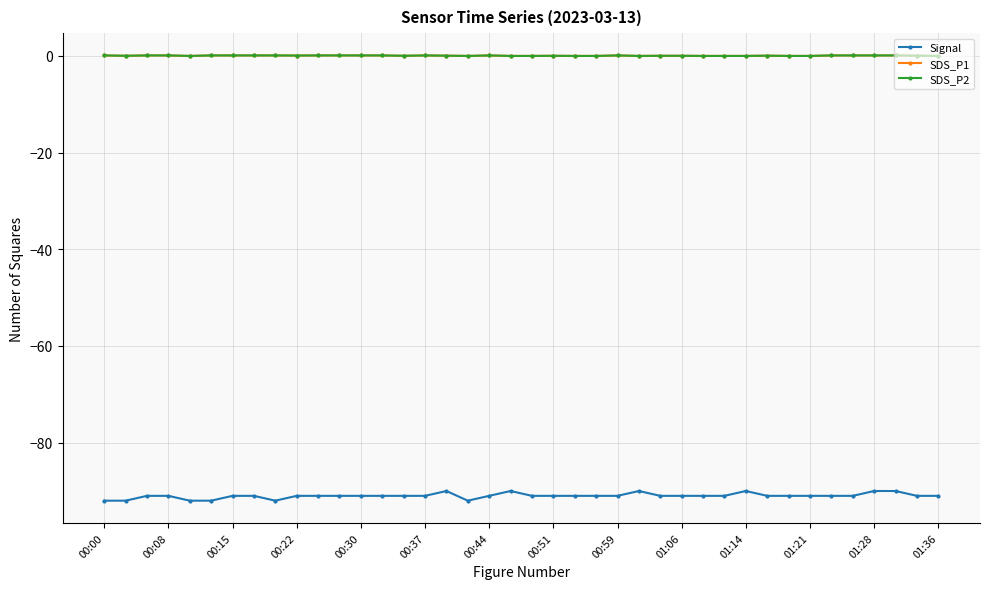

Is this an area chart (filled region under the line)?

No